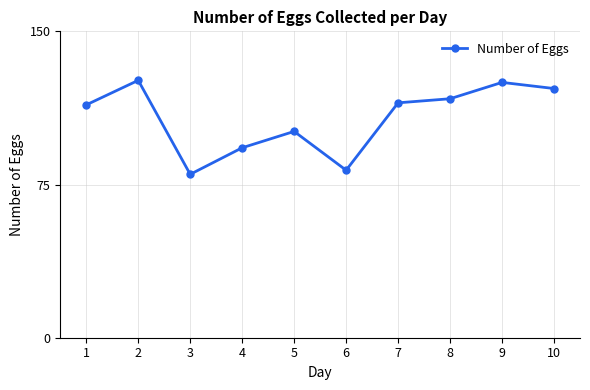

Which category has the lowest value across all series?

3